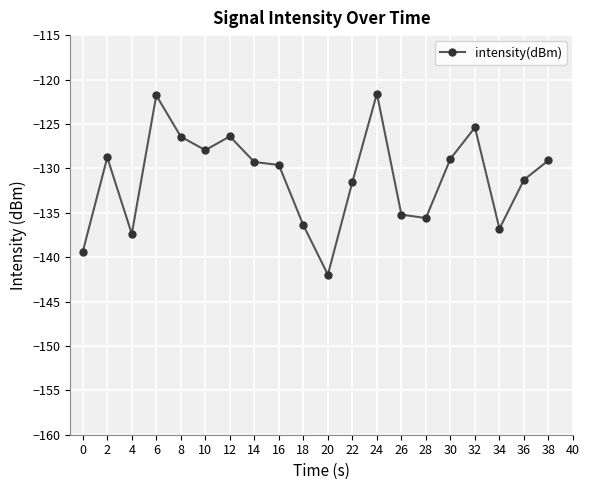

At which label does the data first exceed -129?

2